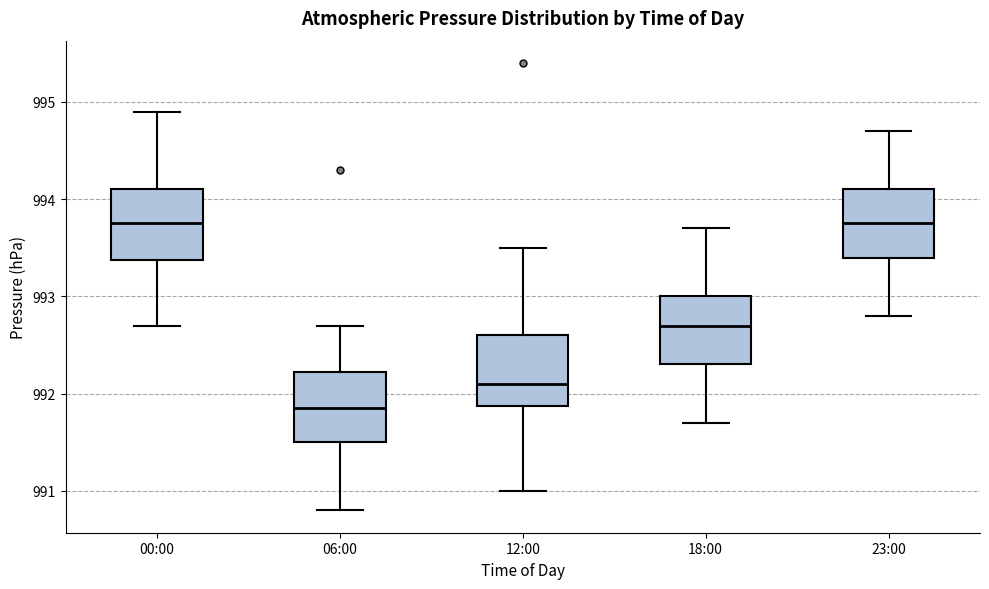

Reading left to right, read every box against the y-axis: the position of its median line, the range the box covers, and the ends of its whiskers. The values are not printed on the chart, so give them approximately, as read against the axis.

00:00: median 993.8, box 993.4 to 994.1, whiskers 992.7 to 994.9
06:00: median 991.9, box 991.5 to 992.2, whiskers 990.8 to 992.7
12:00: median 992.1, box 991.9 to 992.6, whiskers 991.0 to 993.5
18:00: median 992.7, box 992.3 to 993.0, whiskers 991.7 to 993.7
23:00: median 993.8, box 993.4 to 994.1, whiskers 992.8 to 994.7